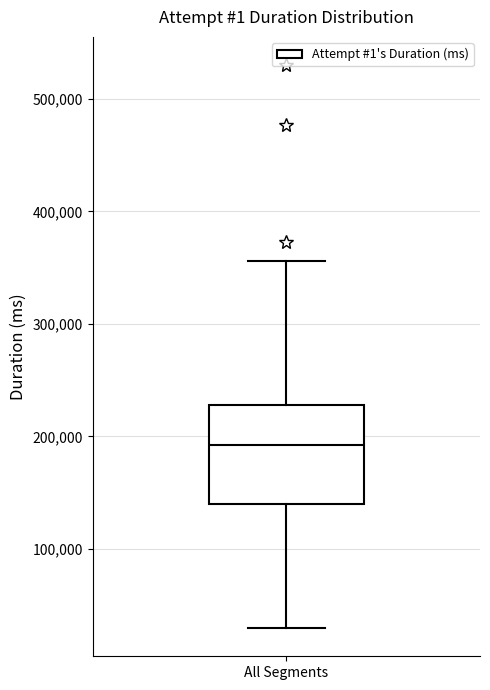

Read this box plot against the y-axis: the position of the median line, the range covered by the box, and the ends of both whiskers. The values are not printed on the chart, so give them approximately, as read against the axis.

median 190000, box 140000 to 230000, whiskers 30000 to 360000